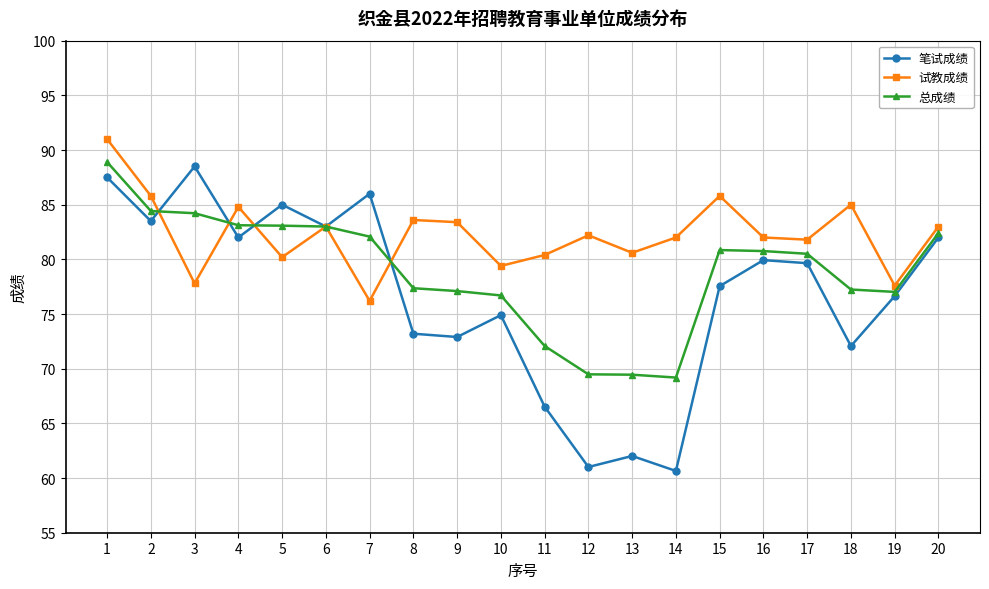

Read the 总成绩 value at 5.

83.1